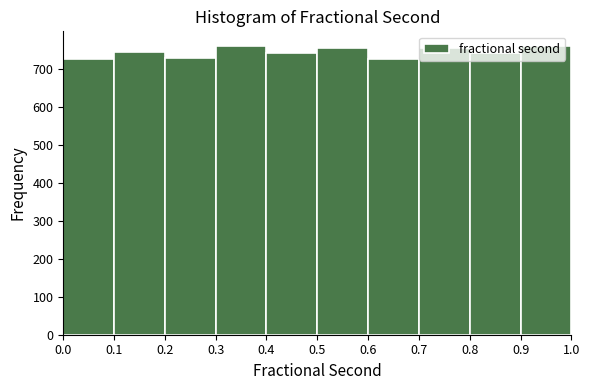

Reading left to right, transcribe this chart: for each bar, give the range it covers on the x-axis and its height. The values are not printed on the chart, so give them approximately, as read against the axis.

0.0 to 0.1: 720
0.1 to 0.2: 740
0.2 to 0.3: 730
0.3 to 0.4: 760
0.4 to 0.5: 740
0.5 to 0.6: 750
0.6 to 0.7: 730
0.7 to 0.8: 750
0.8 to 0.9: 740
0.9 to 1.0: 760